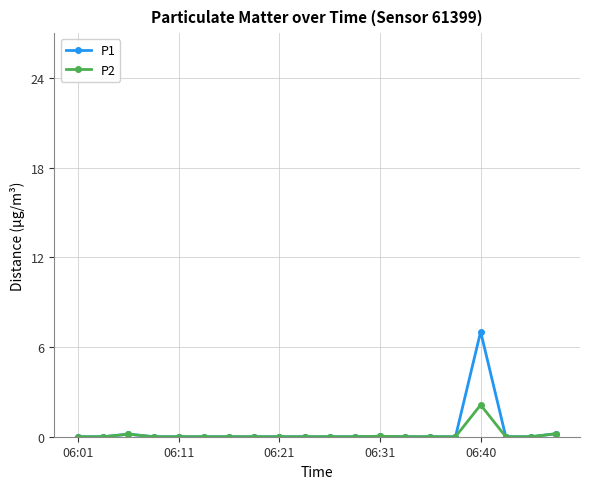

True or false: P2 has more than 0 interior local peaks.

True